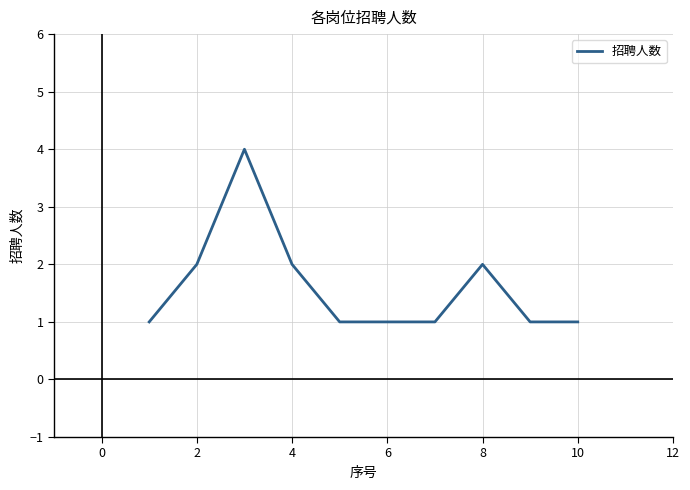

What is the maximum value shown in the chart?

4